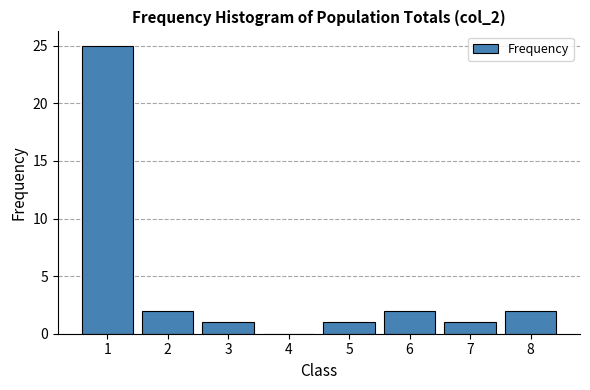

Reading left to right, transcribe all the data shown in this chart.

1=25	2=2	3=1	4=0	5=1	6=2	7=1	8=2